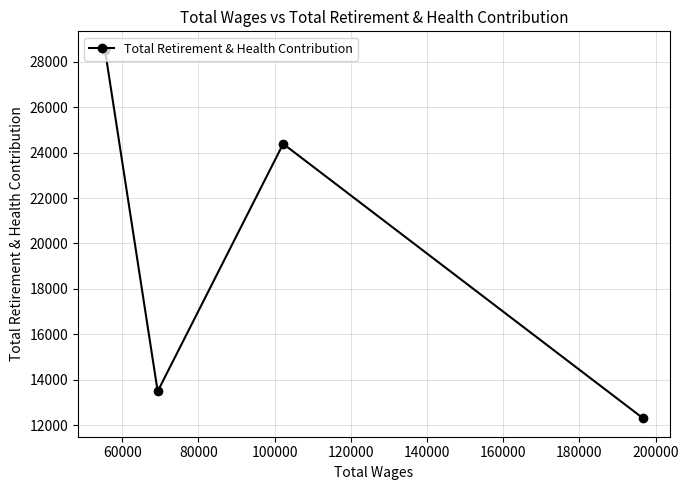

True or false: there are more than 2 points higher than both neighbors.

False